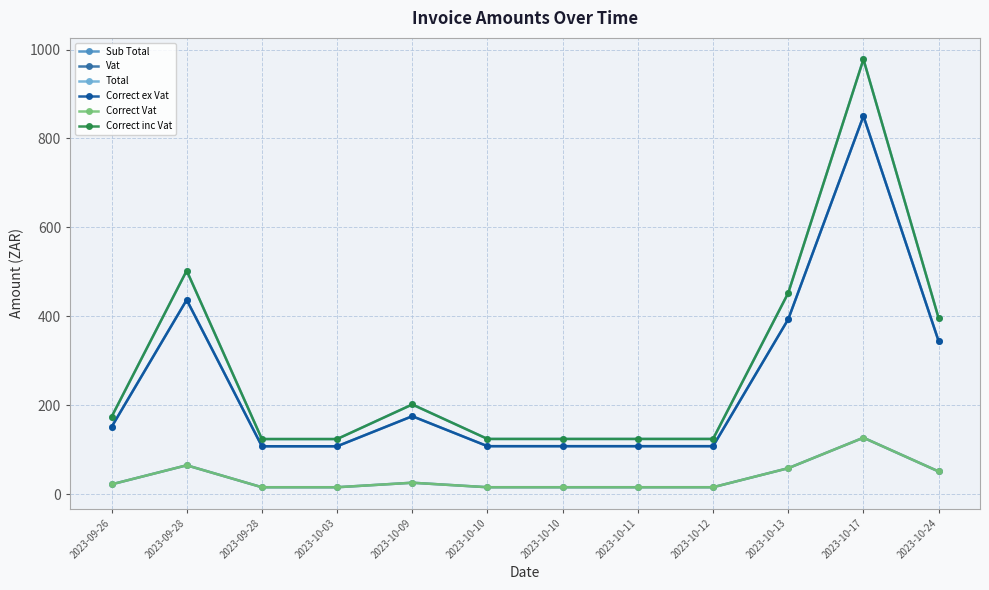

How many lines are shown in the chart?

6